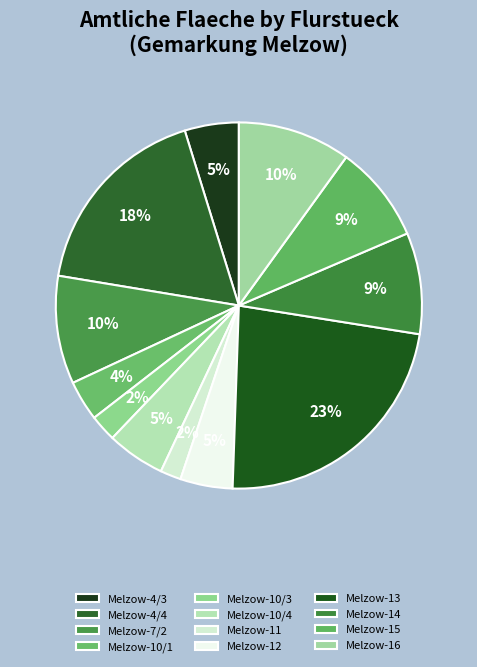

How many segments does this pie chart have?

12